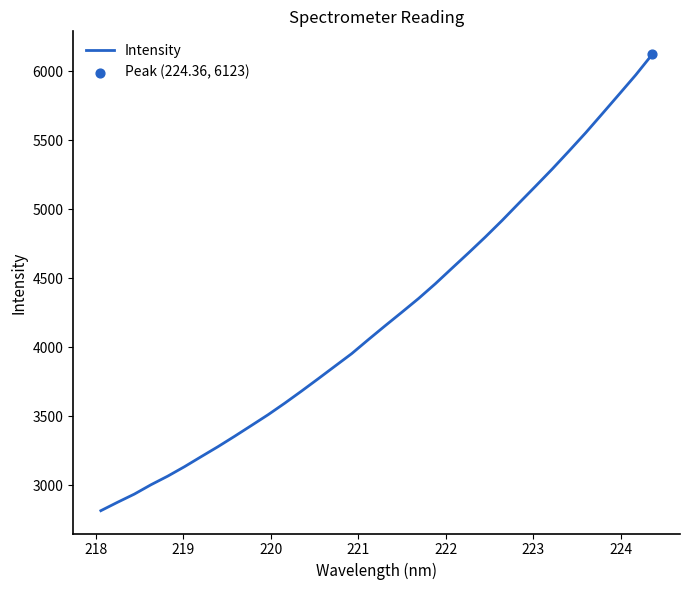

What is the difference between the maximum and minimum values?

3308.3